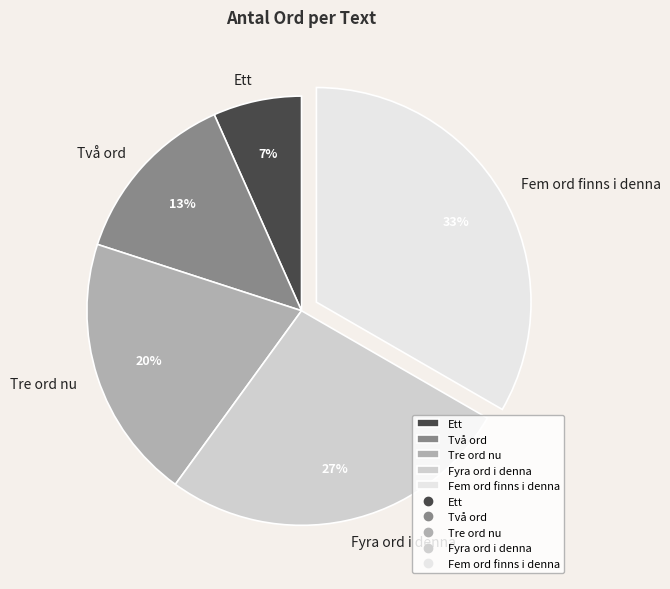

Which slice is the smallest?

Ett